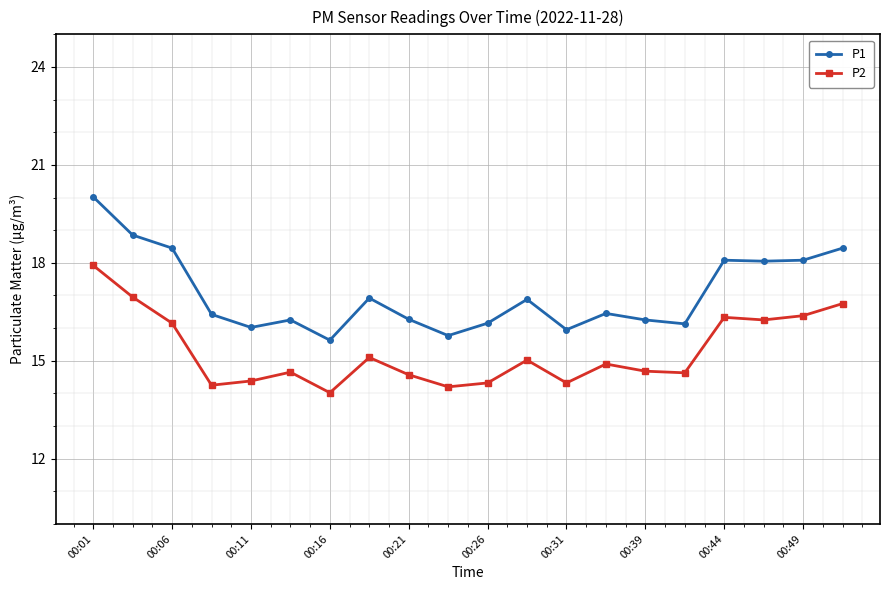

What is the average value of the P2 series?

15.3